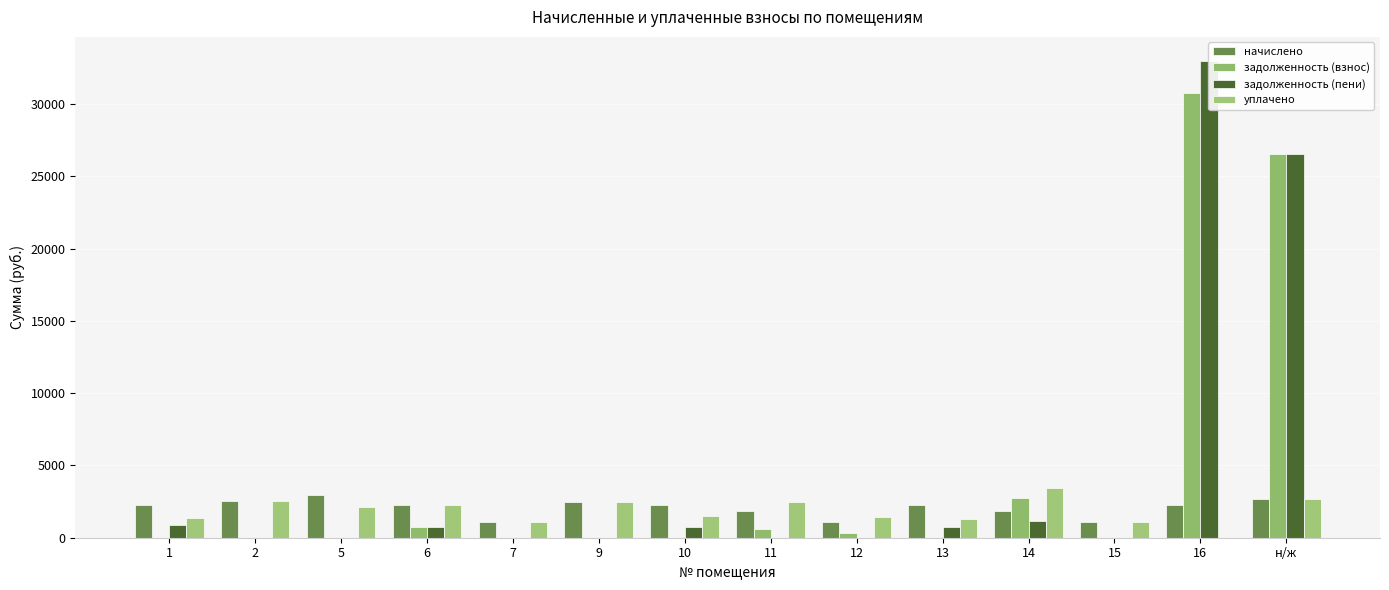

Between 5 and 14, which is larger?

5